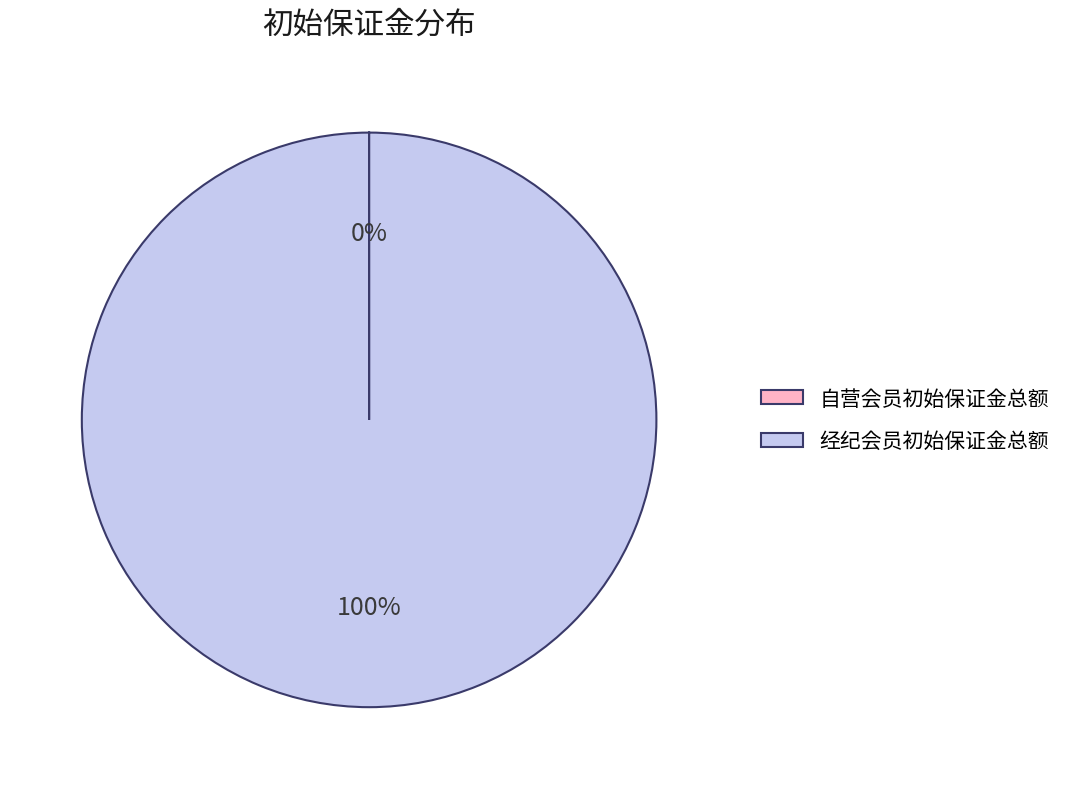

Which category accounts for the majority?

经纪会员初始保证金总额